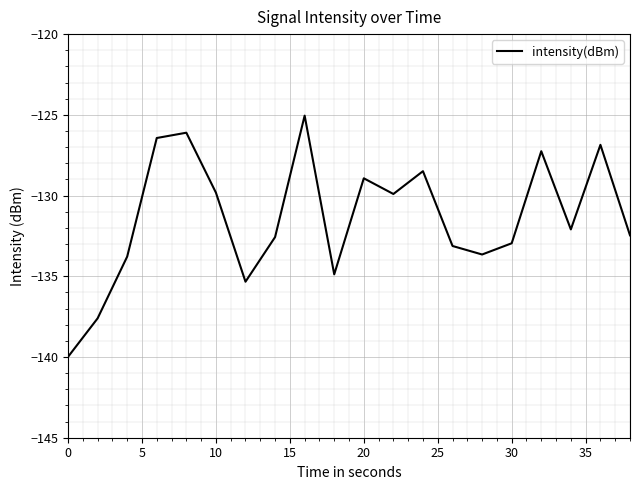

How many interior local peaks (higher than both neighbors) does the data have?

6